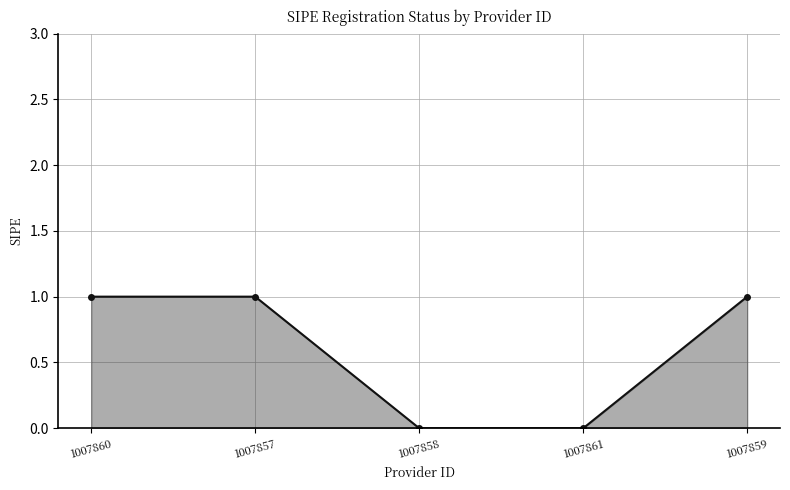

True or false: the data has more than 2 interior local peaks.

False